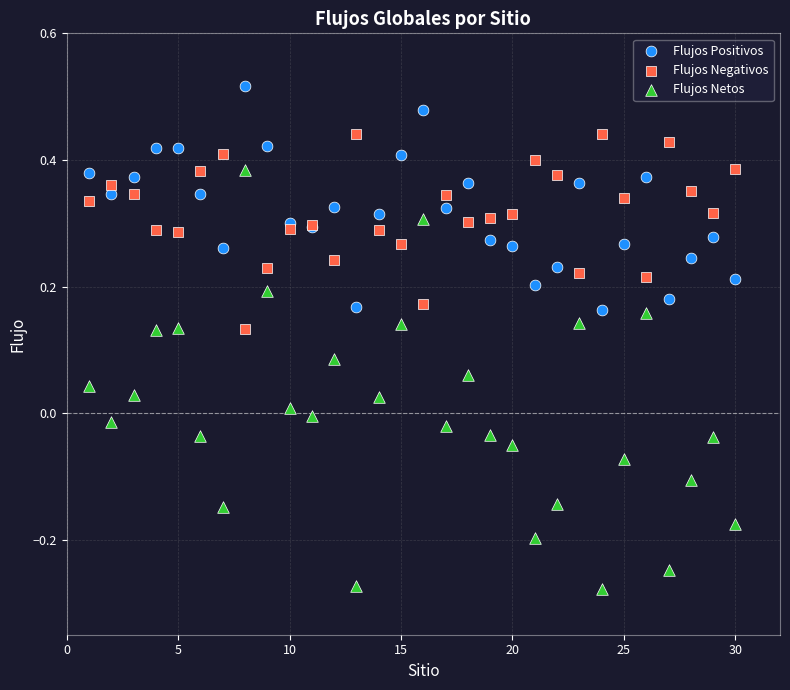

What is the X range (max minus min) for the scatter plot?

29.0